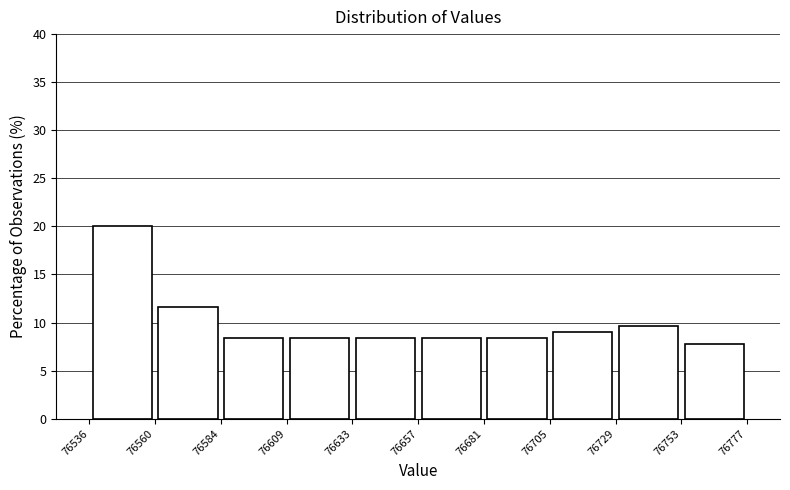

What is the height of the bar covering 76657 to 76681 on the x-axis? The values are not printed on the chart, so give them approximately, as read against the axis.

8.5